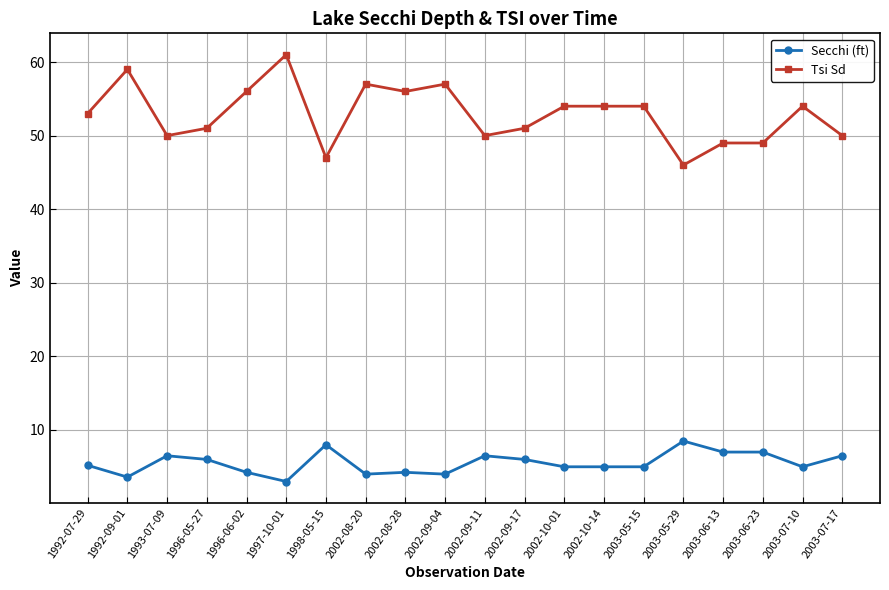

Count the number of categories in the chart.

20